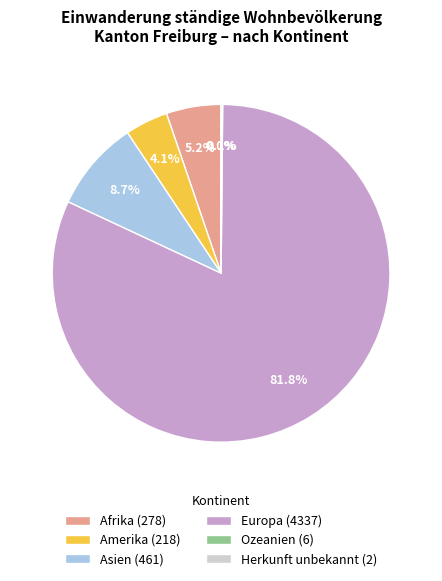

Which has a higher value, Afrika (278) or Europa (4337)?

Europa (4337)